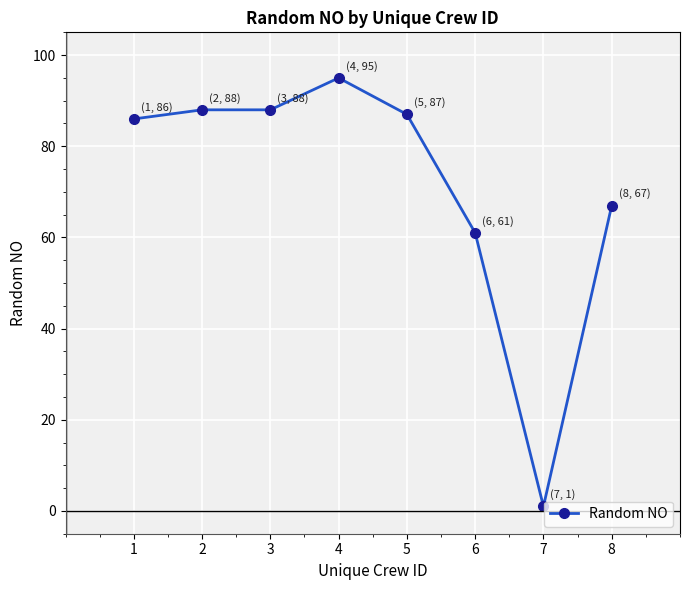

Is it true that the value at 6 is 61?

True